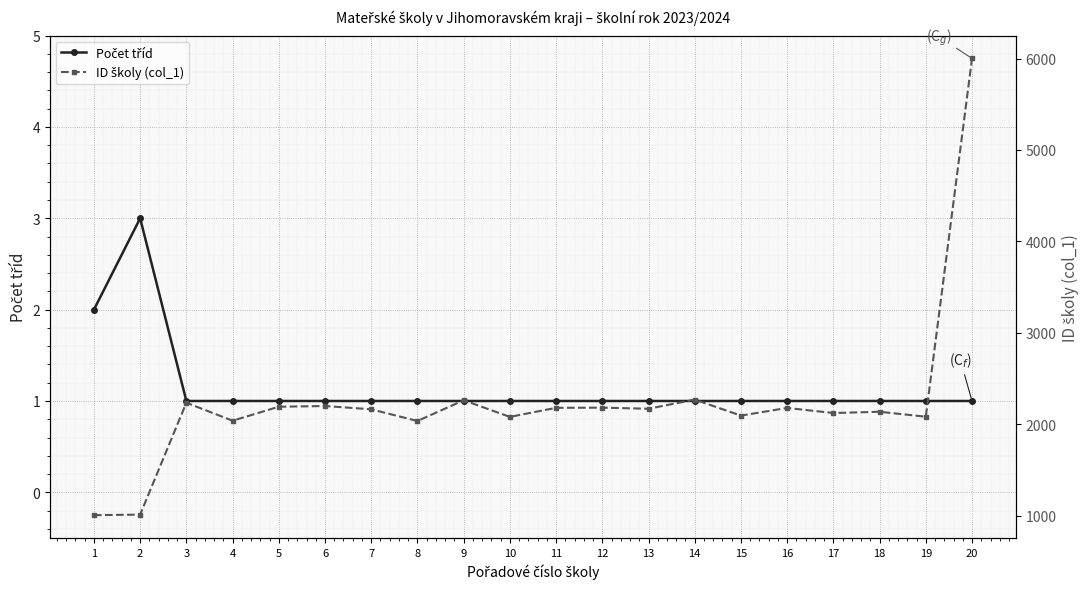

What is the value of the ID školy (col_1) point at the 6th from the left?

2199